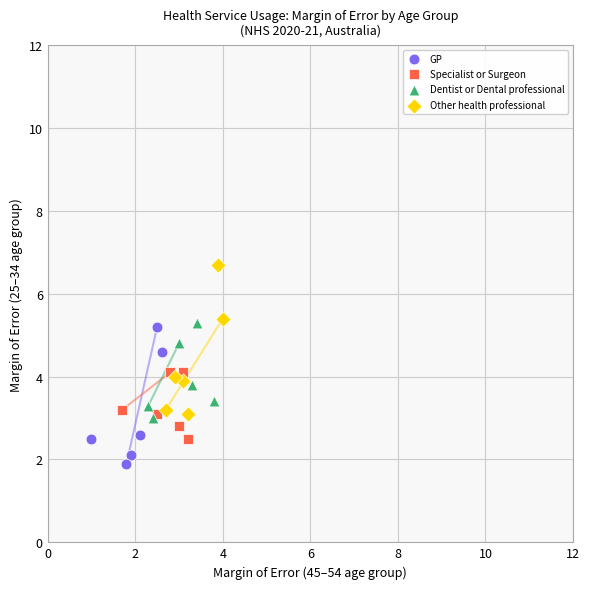

Which series reaches the minimum Y coordinate?

GP